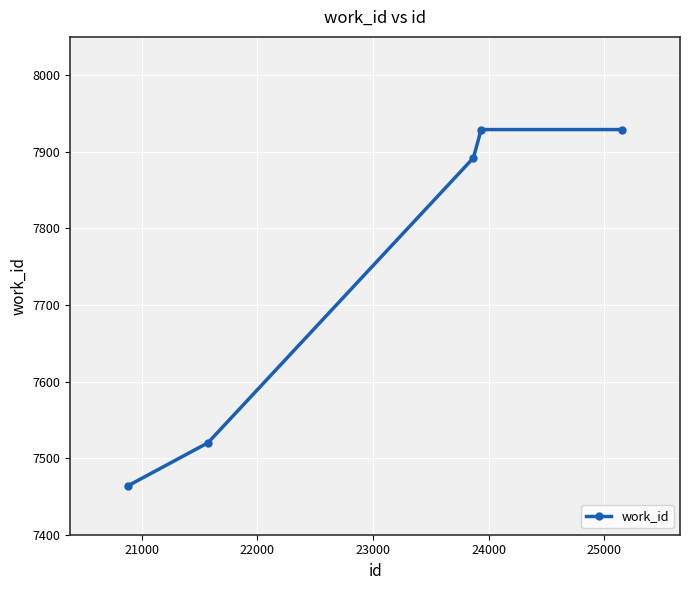

What is the average value?

7747